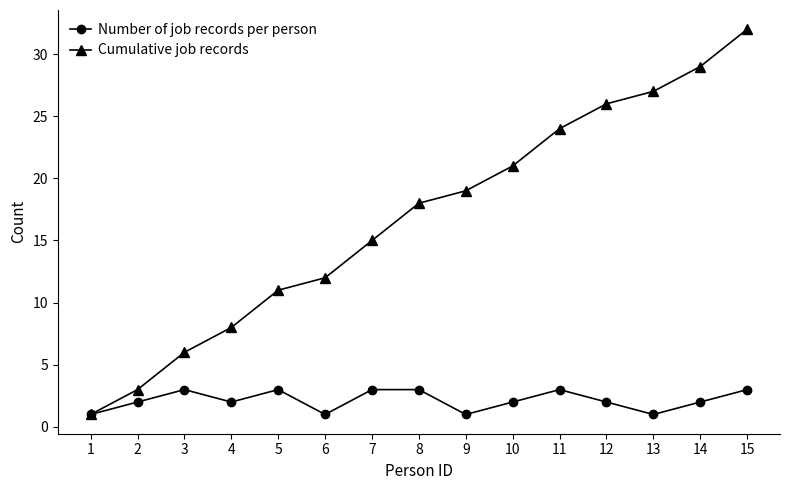

What are all the series names shown in the legend?

Number of job records per person, Cumulative job records